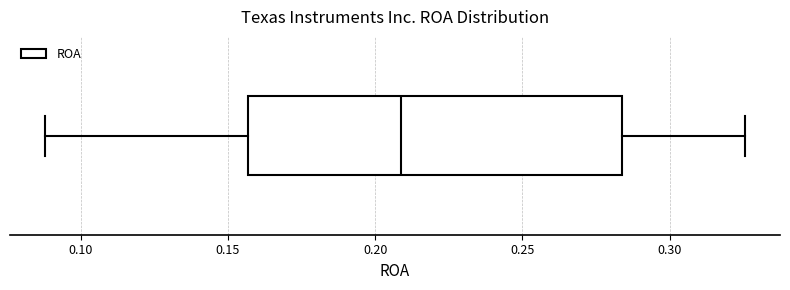

Transcribe this box plot: give where the median line is, the range the box spans, and where the two whiskers end, as read against the x-axis. The values are not printed on the chart, so give them approximately, as read against the axis.

median 0.210, box 0.155 to 0.285, whiskers 0.090 to 0.325